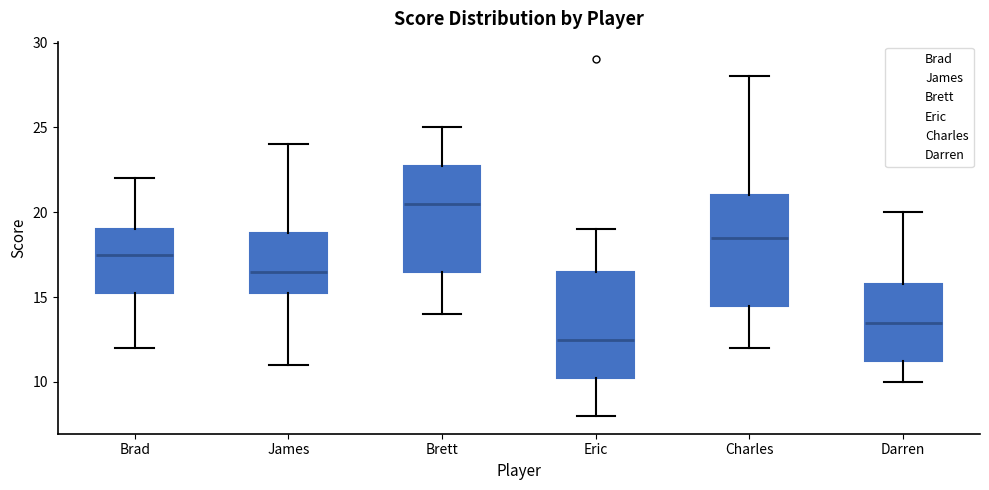

Reading left to right, read every box against the y-axis: the position of its median line, the range the box covers, and the ends of its whiskers. The values are not printed on the chart, so give them approximately, as read against the axis.

Brad: median 17.5, box 15.5 to 19.0, whiskers 12.0 to 22.0
James: median 16.5, box 15.5 to 19.0, whiskers 11.0 to 24.0
Brett: median 20.5, box 16.5 to 23.0, whiskers 14.0 to 25.0
Eric: median 12.5, box 10.5 to 16.5, whiskers 8.0 to 19.0
Charles: median 18.5, box 14.5 to 21.0, whiskers 12.0 to 28.0
Darren: median 13.5, box 11.5 to 16.0, whiskers 10.0 to 20.0